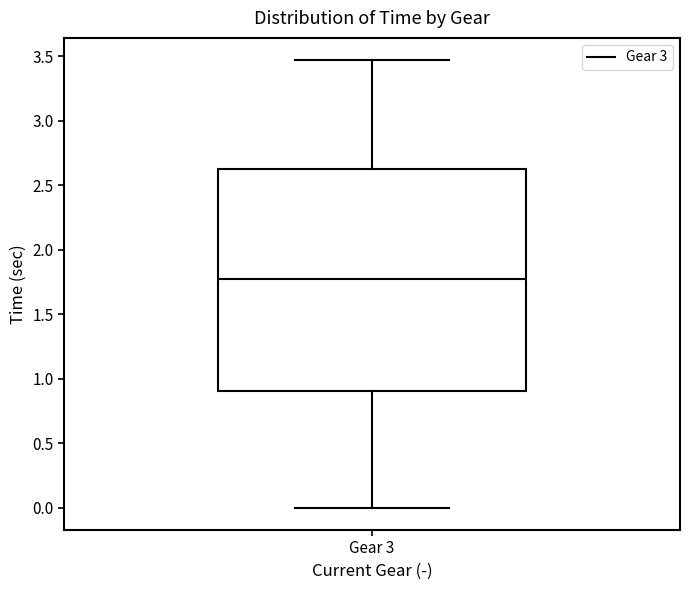

Transcribe this box plot: give where the median line is, the range the box spans, and where the two whiskers end, as read against the y-axis. The values are not printed on the chart, so give them approximately, as read against the axis.

median 1.75, box 0.90 to 2.65, whiskers 0.00 to 3.45